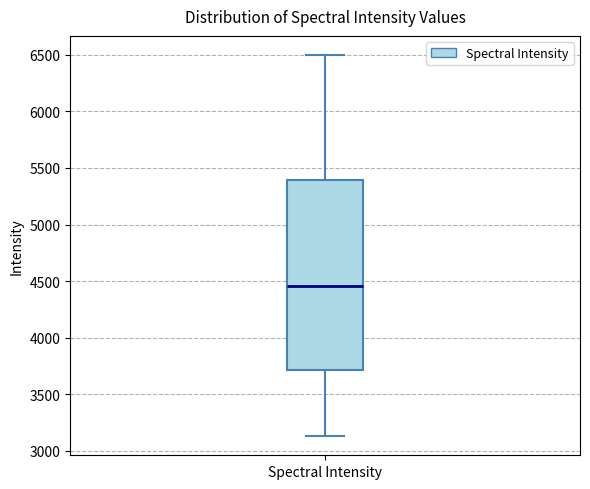

Where does the upper whisker of the box for Spectral Intensity end on the y-axis? The values are not printed on the chart, so give them approximately, as read against the axis.

6500